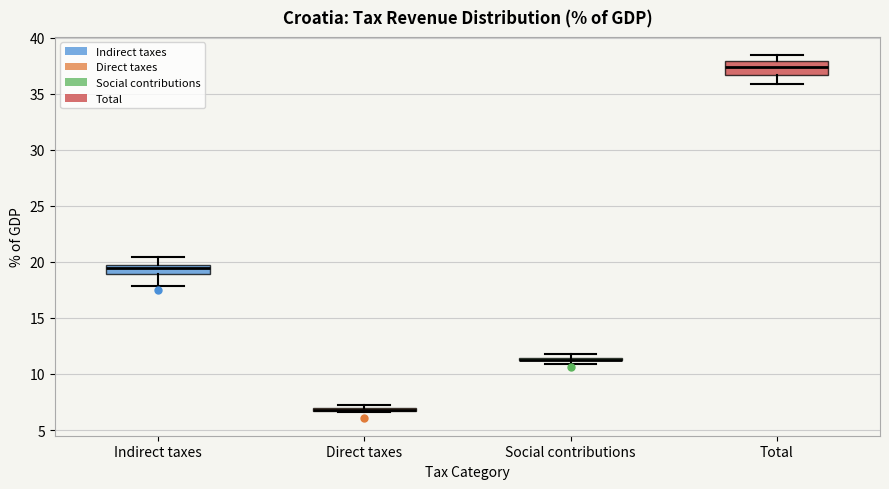

Where does the lower whisker of the box for Indirect taxes end on the y-axis? The values are not printed on the chart, so give them approximately, as read against the axis.

18.0